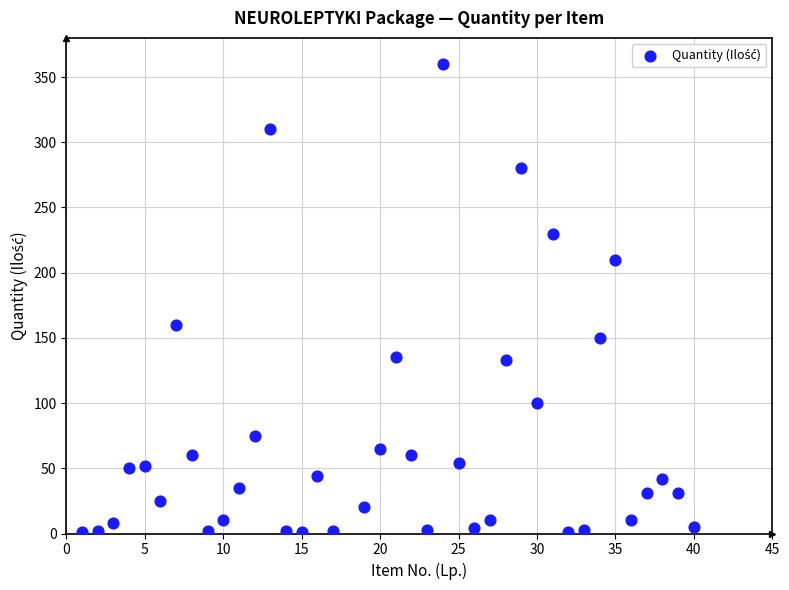

What Y value in the scatter plot is closest to 180?

160